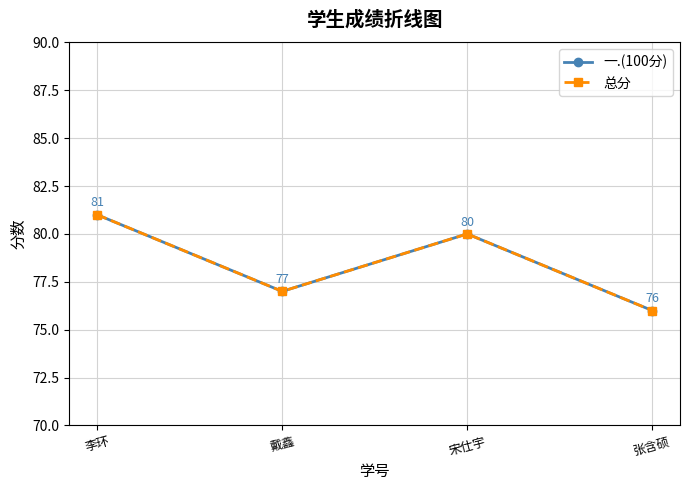

Reading right to left, extract all data points from this chart.

一.(100分): 76	80	77	81
总分: 76	80	77	81